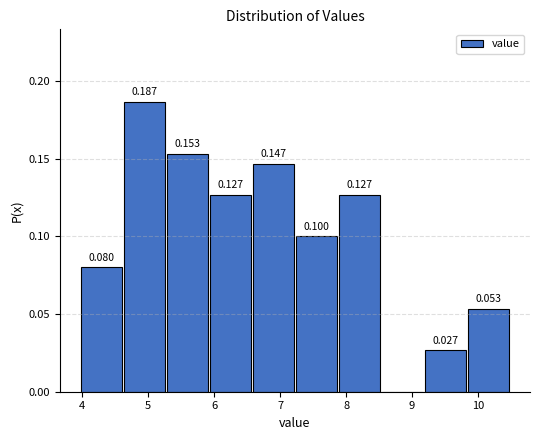

Which range on the x-axis has the tallest bar?

4.6 to 5.3